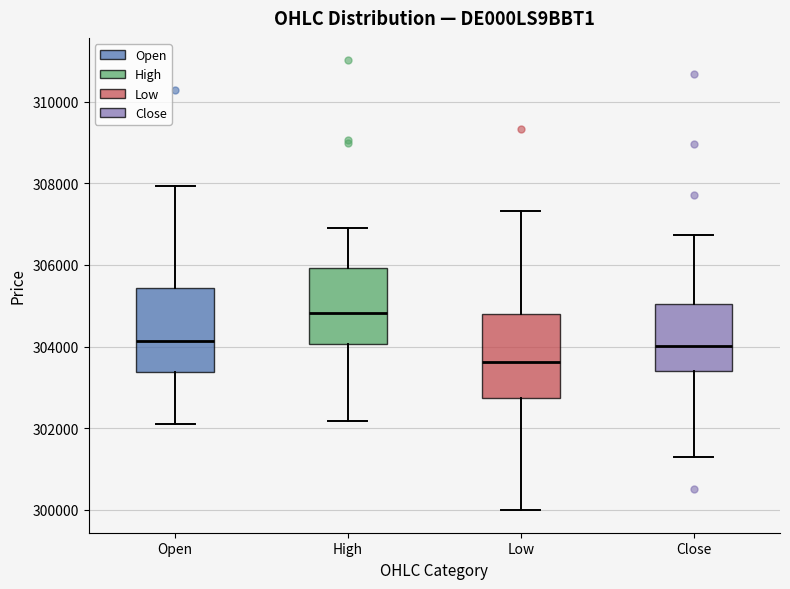

Reading left to right, read every box against the y-axis: the position of its median line, the range the box covers, and the ends of its whiskers. The values are not printed on the chart, so give them approximately, as read against the axis.

Open: median 304200, box 303400 to 305400, whiskers 302000 to 308000
High: median 304800, box 304000 to 306000, whiskers 302200 to 307000
Low: median 303600, box 302800 to 304800, whiskers 300000 to 307400
Close: median 304000, box 303400 to 305000, whiskers 301400 to 306800